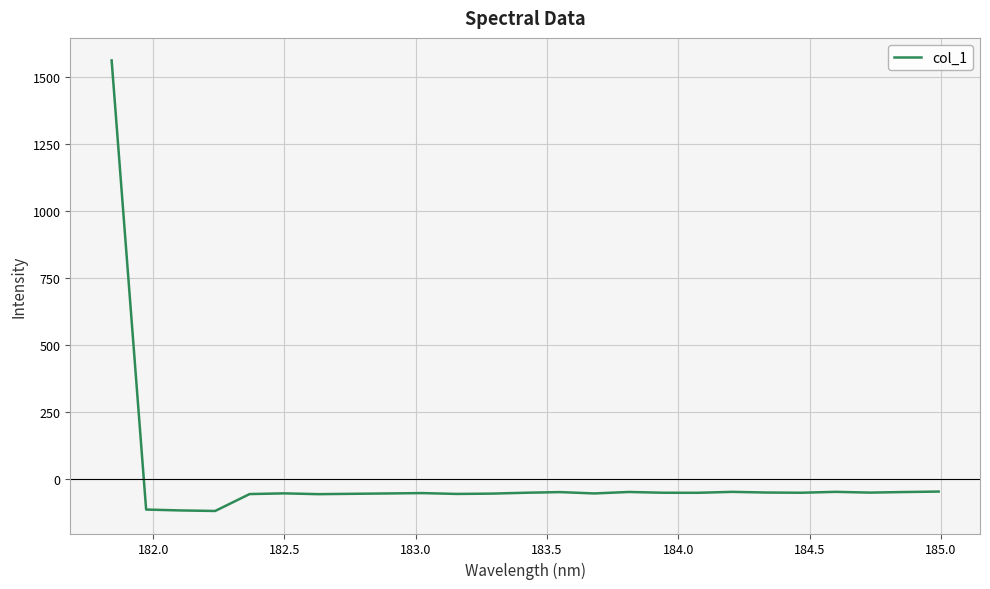

What is the difference between the maximum and minimum values?

1683.0